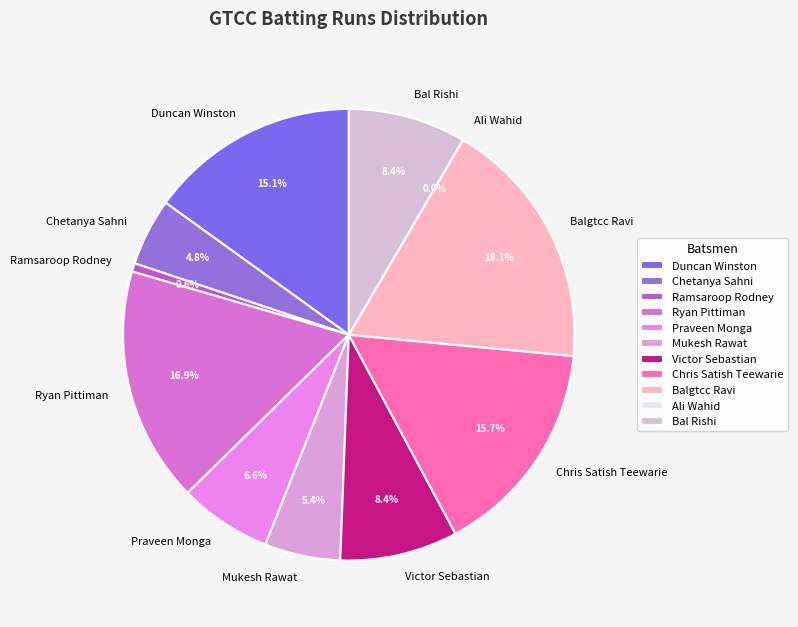

Count the number of slices in the pie.

11